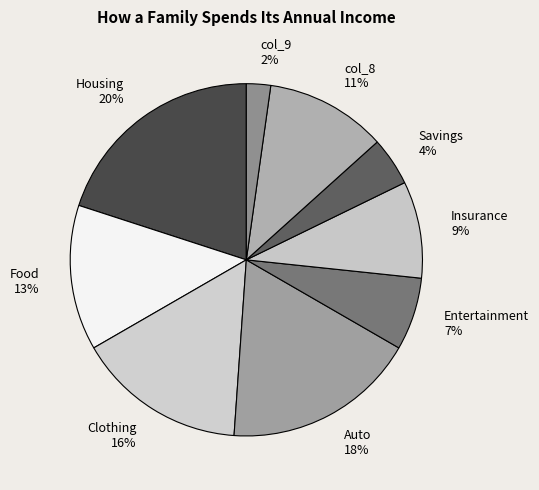

Is there a majority slice in this chart?

No